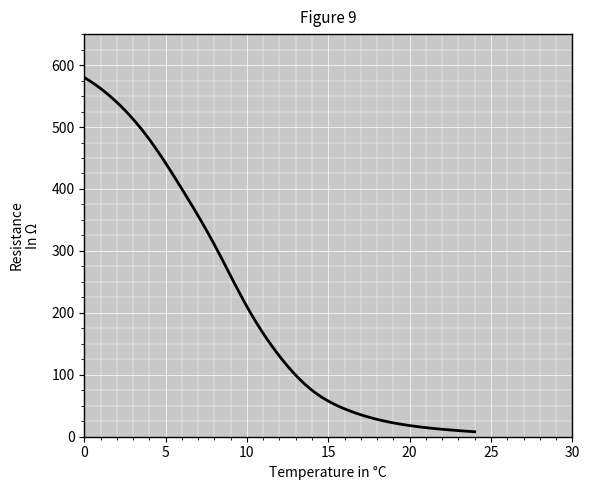

What is the greatest value displayed?

580.0